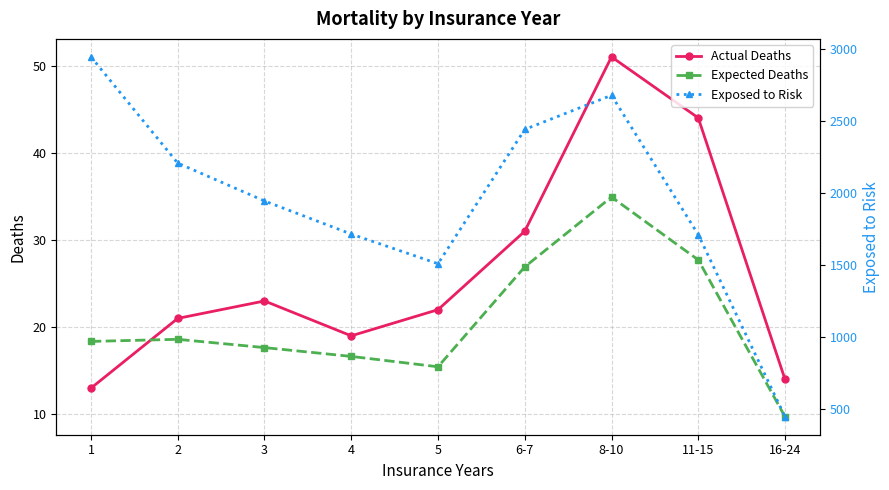

Which category has the highest value in the Actual Deaths series?

8-10